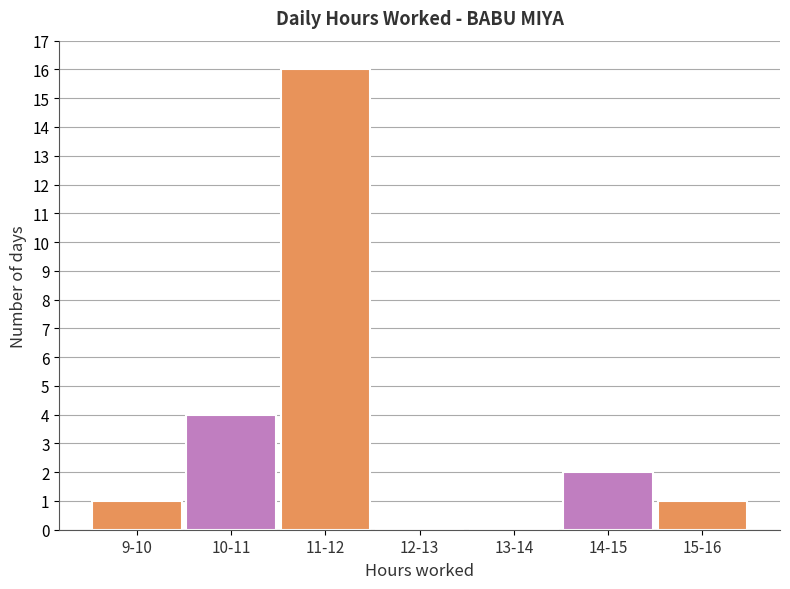

Reading left to right, what are all the values shown in this chart?

9-10=1	10-11=4	11-12=16	12-13=0	13-14=0	14-15=2	15-16=1